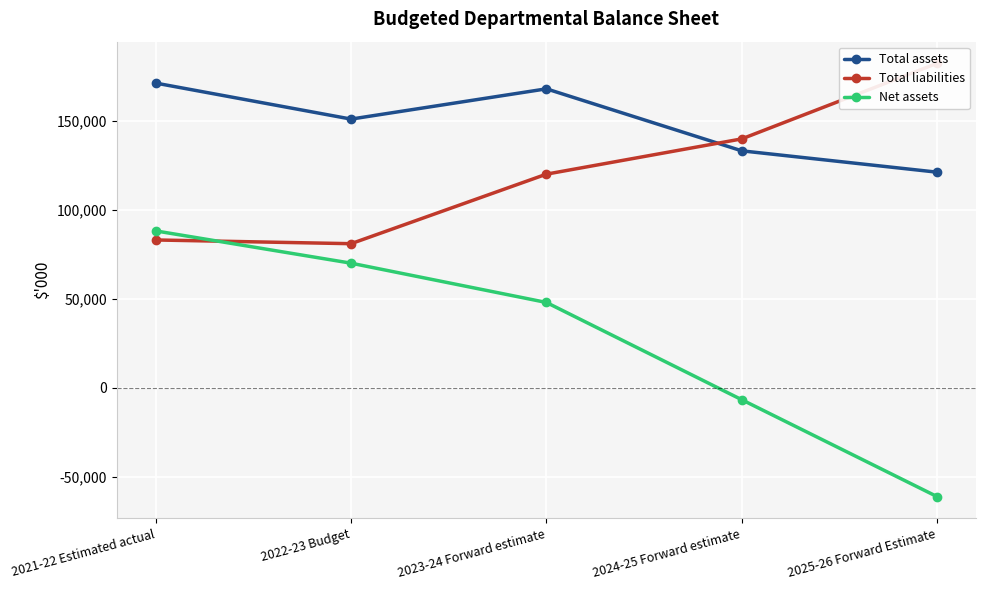

How many times do Total liabilities and Net assets cross each other?

1